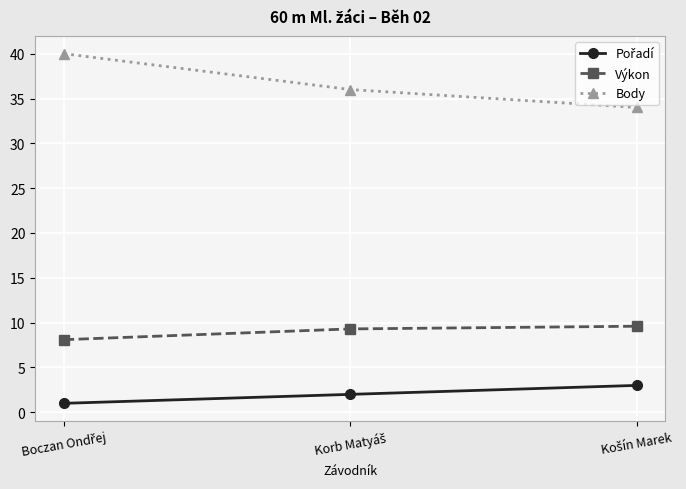

What is the sum of all Body values?

110.0